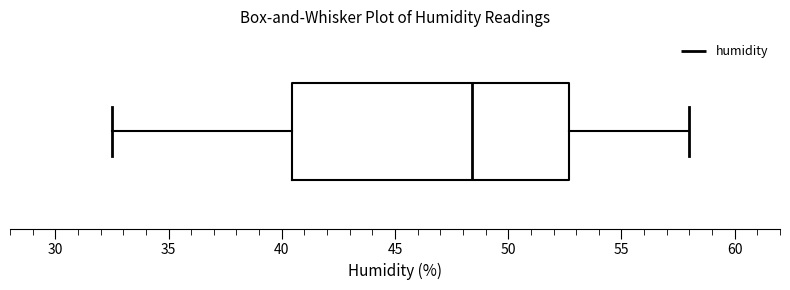

Read this box plot against the x-axis: the position of the median line, the range covered by the box, and the ends of both whiskers. The values are not printed on the chart, so give them approximately, as read against the axis.

median 48.5, box 40.5 to 52.5, whiskers 32.5 to 58.0